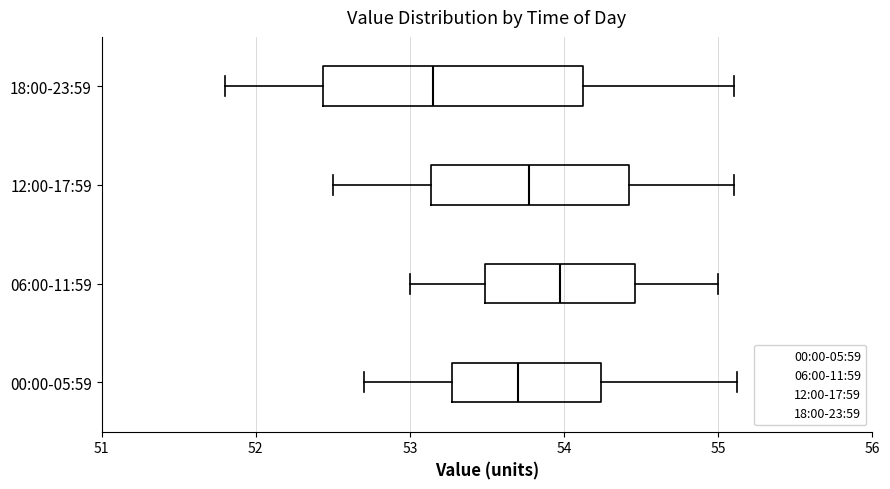

Reading bottom to top, transcribe this box plot: for each box, give where its median line is, the range the box spans, and where its two whiskers end, as read against the x-axis. The values are not printed on the chart, so give them approximately, as read against the axis.

00:00-05:59: median 53.7, box 53.3 to 54.2, whiskers 52.7 to 55.1
06:00-11:59: median 54.0, box 53.5 to 54.5, whiskers 53.0 to 55.0
12:00-17:59: median 53.8, box 53.1 to 54.4, whiskers 52.5 to 55.1
18:00-23:59: median 53.2, box 52.4 to 54.1, whiskers 51.8 to 55.1